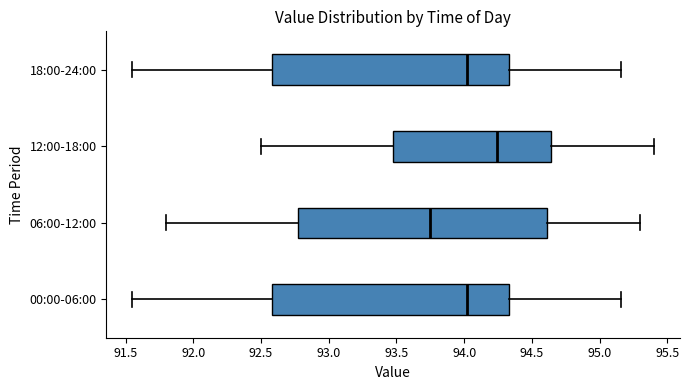

Which box is the widest, from its left edge to its right edge?

06:00-12:00